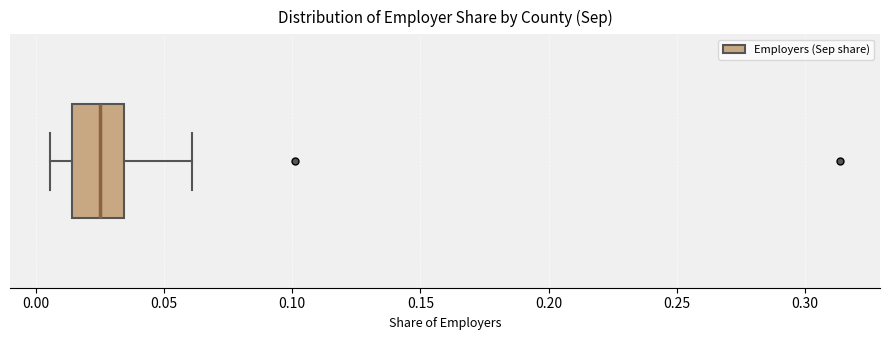

Where does the left whisker of the box end on the x-axis? The values are not printed on the chart, so give them approximately, as read against the axis.

0.005